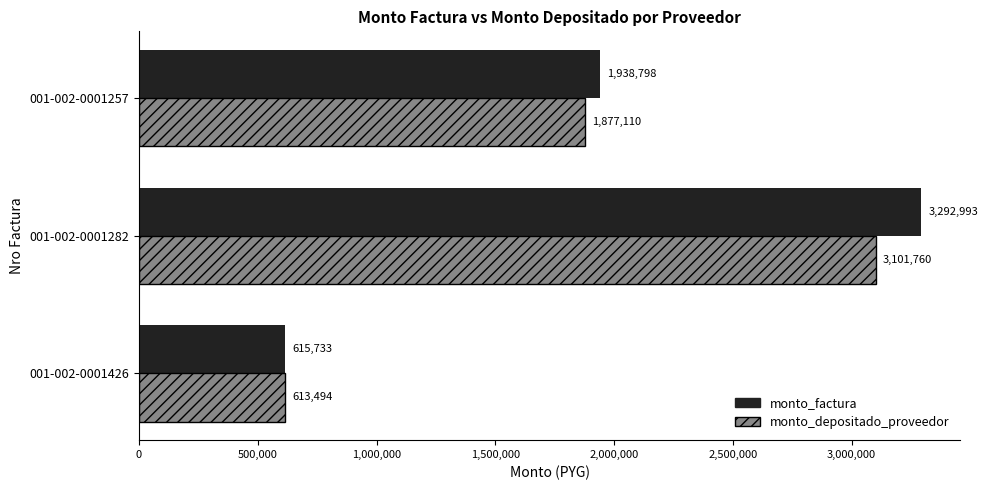

What is the spread (max minus min) of values at 001-002-0001257?

61688